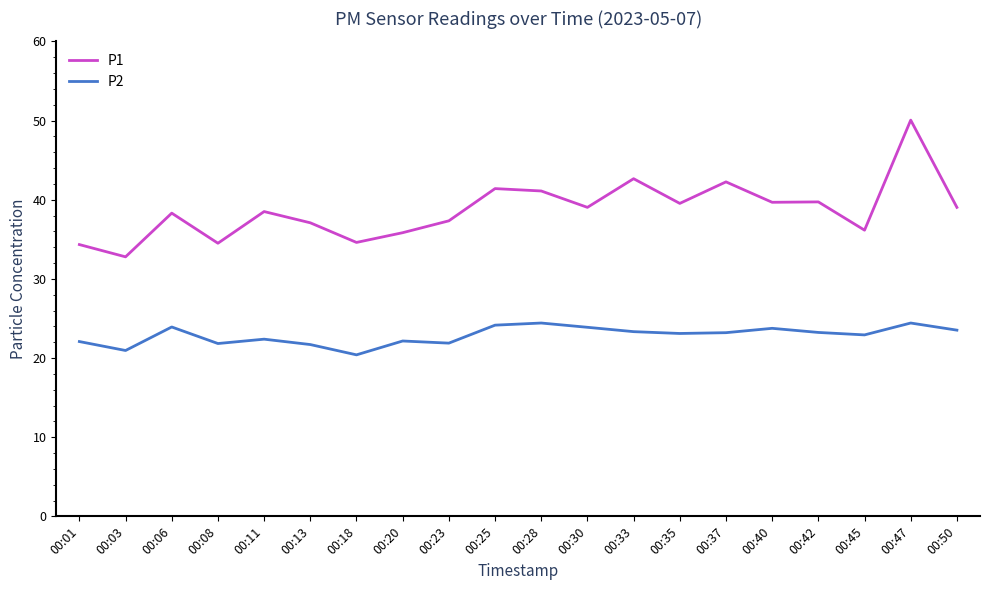

What is the sum of all P2 values?

457.2